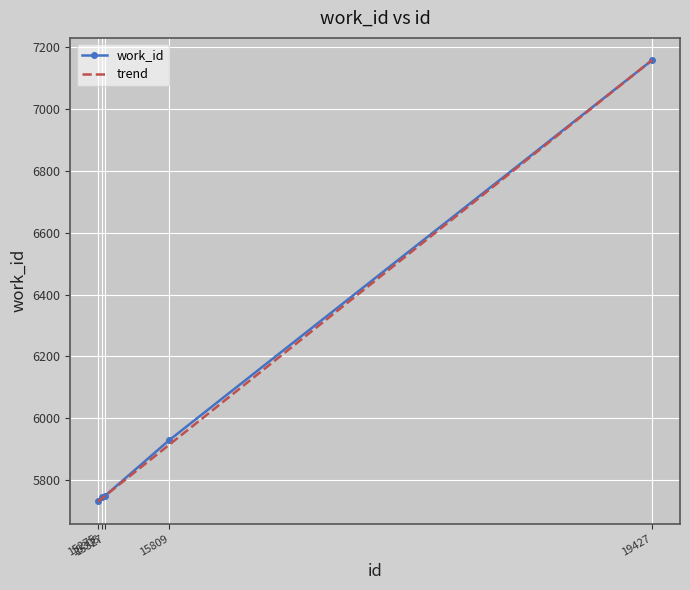

What is the minimum value shown in the chart?

5732.0